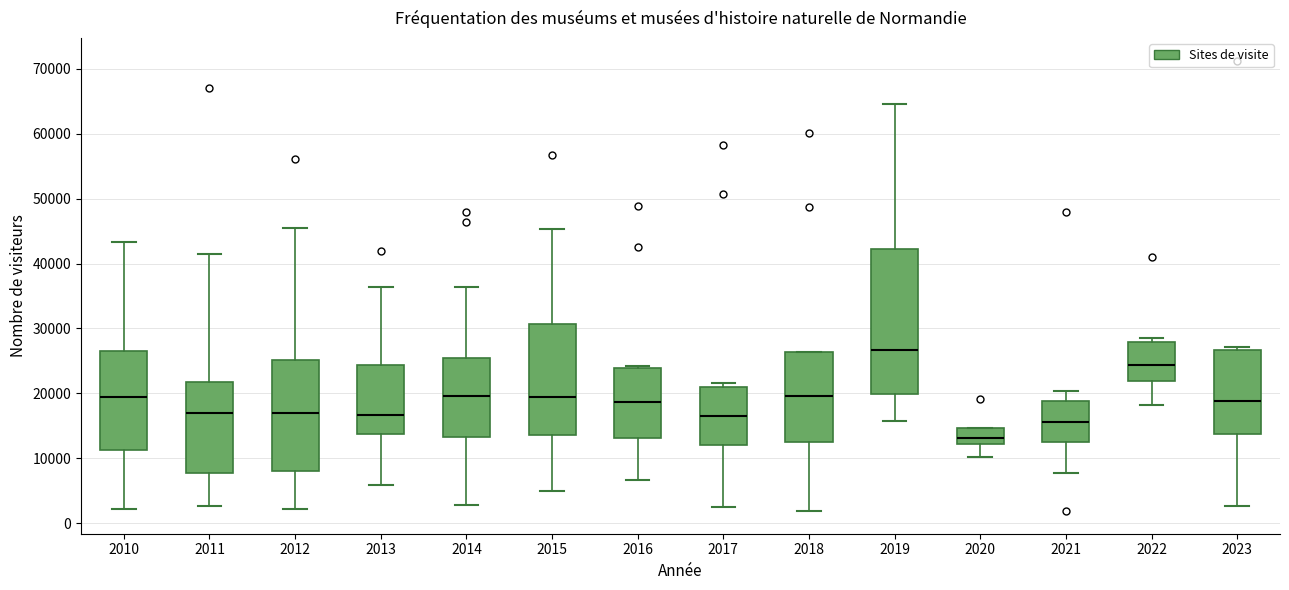

Reading left to right, transcribe this box plot: for each box, give where its median line is, the range the box spans, and where its two whiskers end, as read against the y-axis. The values are not printed on the chart, so give them approximately, as read against the axis.

2010: median 19000, box 11000 to 27000, whiskers 2000 to 43000
2011: median 17000, box 8000 to 22000, whiskers 3000 to 41000
2012: median 17000, box 8000 to 25000, whiskers 2000 to 46000
2013: median 17000, box 14000 to 24000, whiskers 6000 to 36000
2014: median 20000, box 13000 to 25000, whiskers 3000 to 36000
2015: median 19000, box 14000 to 31000, whiskers 5000 to 45000
2016: median 19000, box 13000 to 24000, whiskers 7000 to 24000 (just above the box's upper edge)
2017: median 16000, box 12000 to 21000, whiskers 3000 to 22000
2018: median 20000, box 12000 to 26000, whiskers 2000 to 26000
2019: median 27000, box 20000 to 42000, whiskers 16000 to 65000
2020: median 13000, box 12000 to 15000, whiskers 10000 to 15000
2021: median 16000, box 13000 to 19000, whiskers 8000 to 20000
2022: median 24000, box 22000 to 28000, whiskers 18000 to 29000
2023: median 19000, box 14000 to 27000, whiskers 3000 to 27000 (just above the box's upper edge)